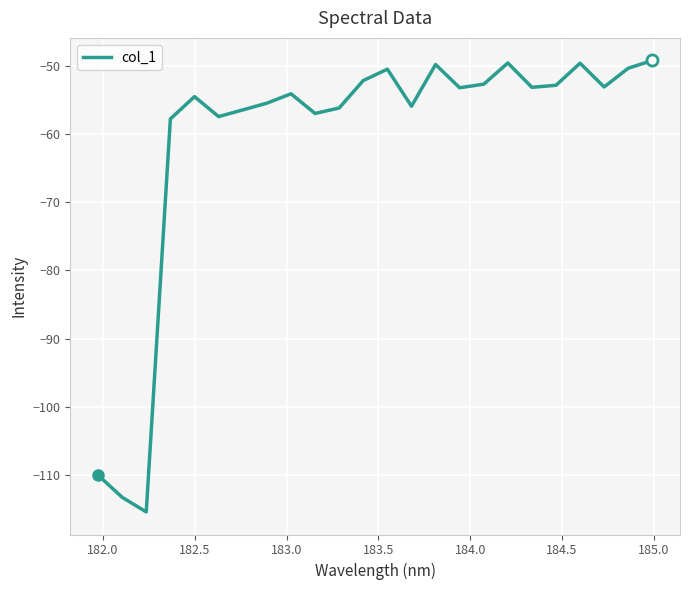

How many distinct data groups are displayed?

1